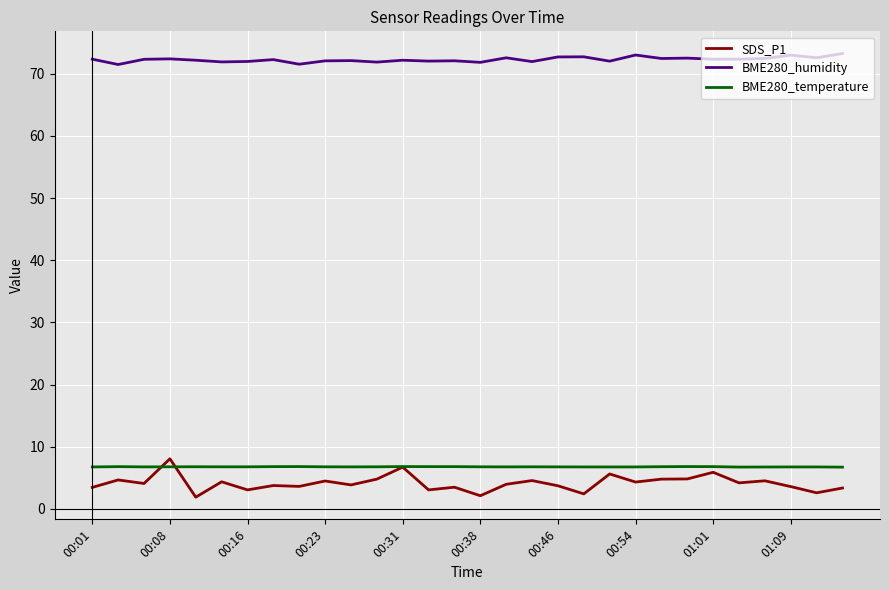

True or false: BME280_humidity and SDS_P1 intersect in this chart.

False